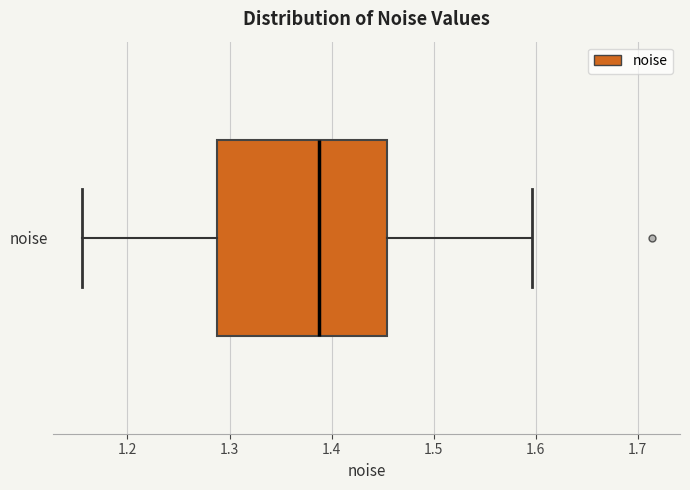

Where does the right whisker of the box for noise end on the x-axis? The values are not printed on the chart, so give them approximately, as read against the axis.

1.60